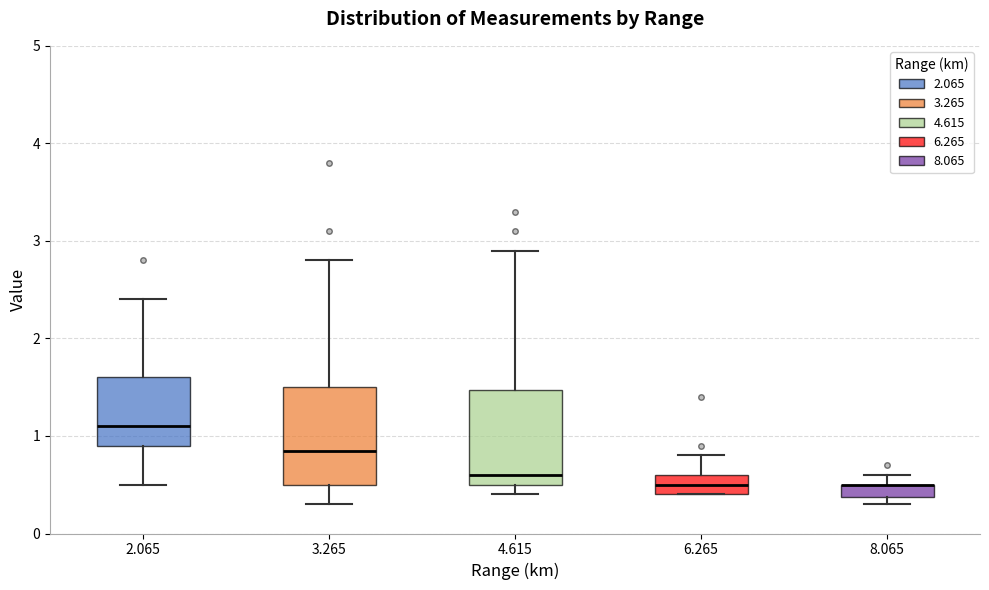

Where is the lower edge of the box at x = 3.265 on the y-axis? The values are not printed on the chart, so give them approximately, as read against the axis.

0.5